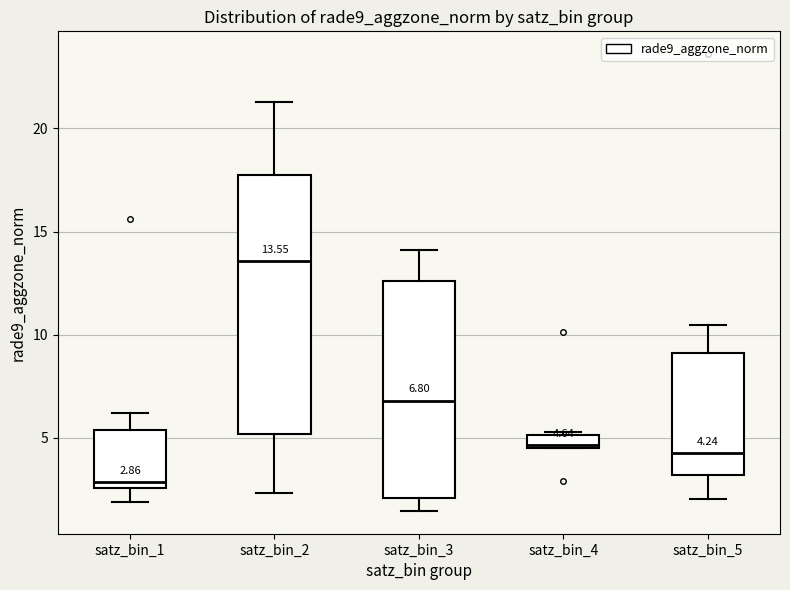

Which box is the tallest, from its lower edge to its upper edge?

satz_bin_2